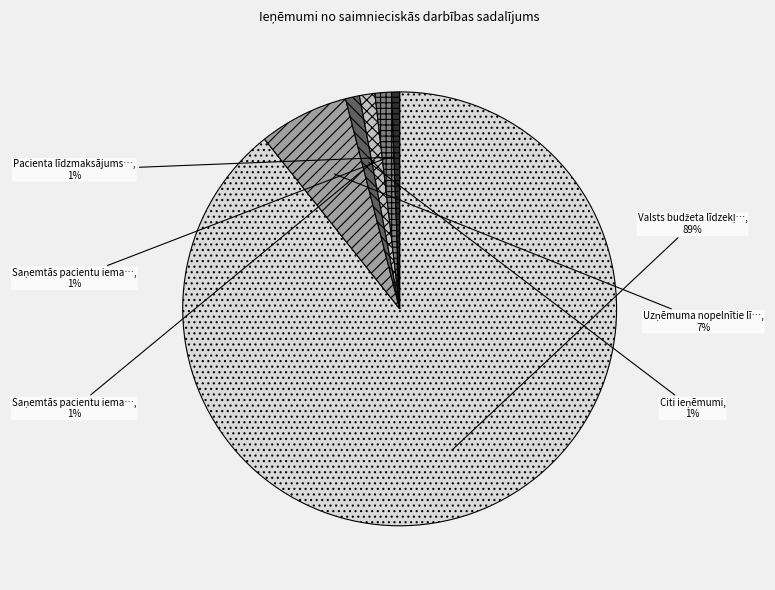

To the nearest percent, what is the average slice percentage?

17%